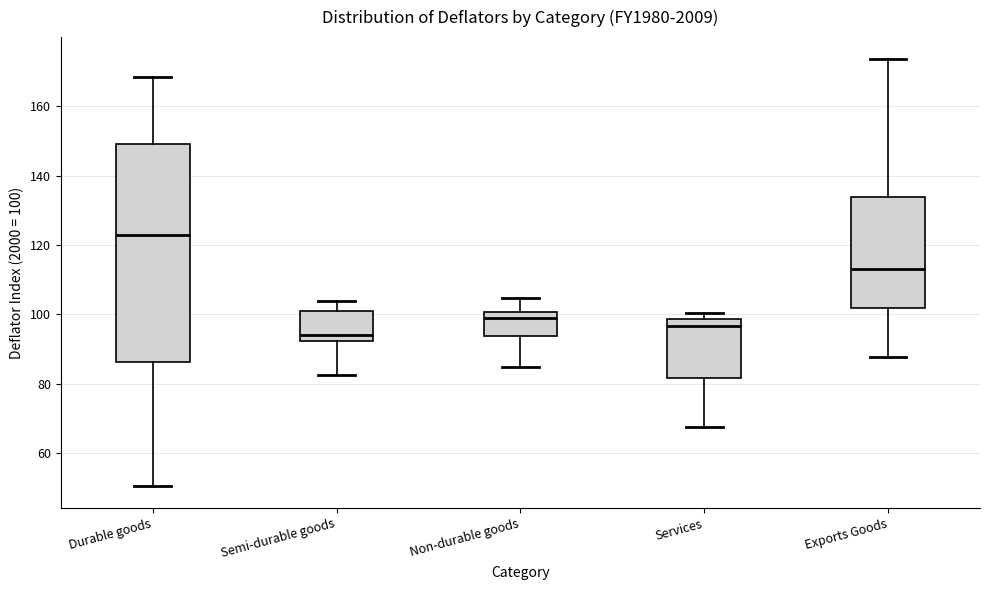

Comparing the boxes themselves (not the whiskers), which one is the tallest?

Durable goods